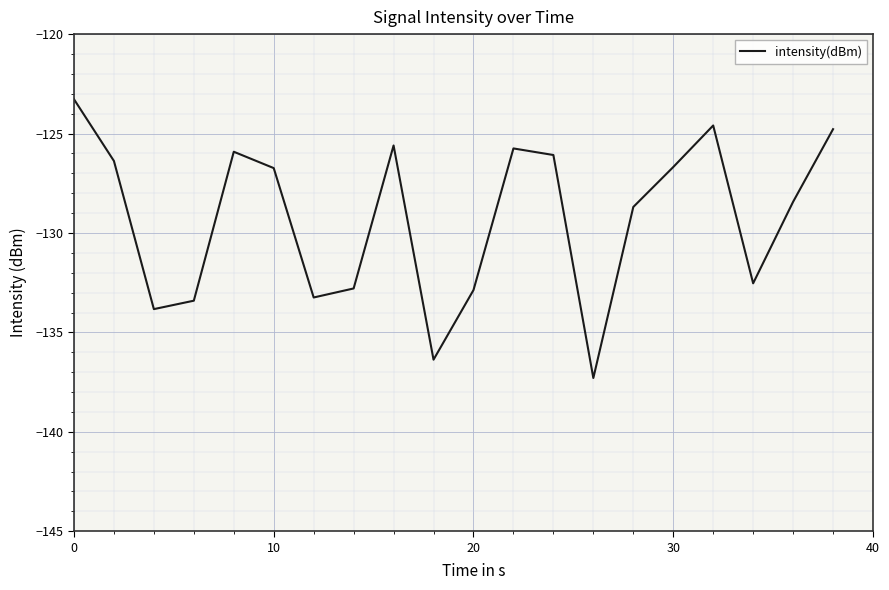

What is the smallest value displayed?

-137.3